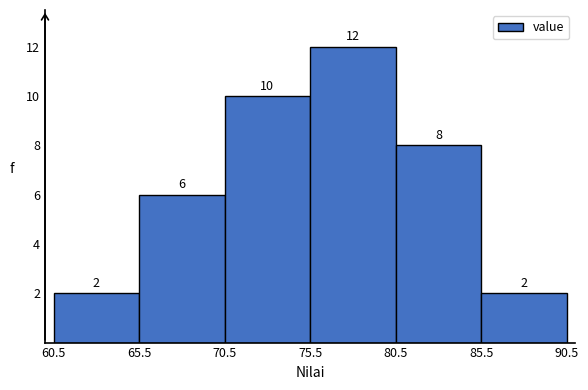

What is the height of the bar covering 65.5 to 70.5 on the x-axis?

6